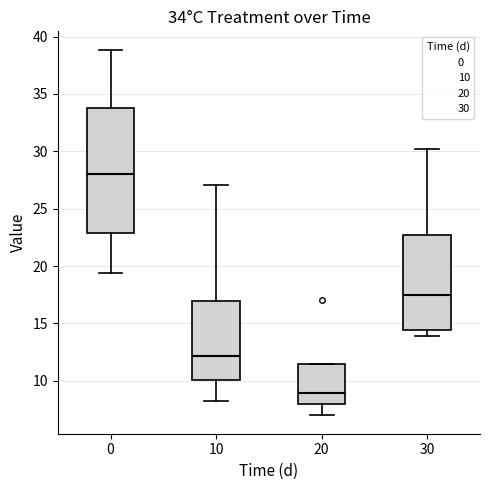

Which box has the lowest median line?

20